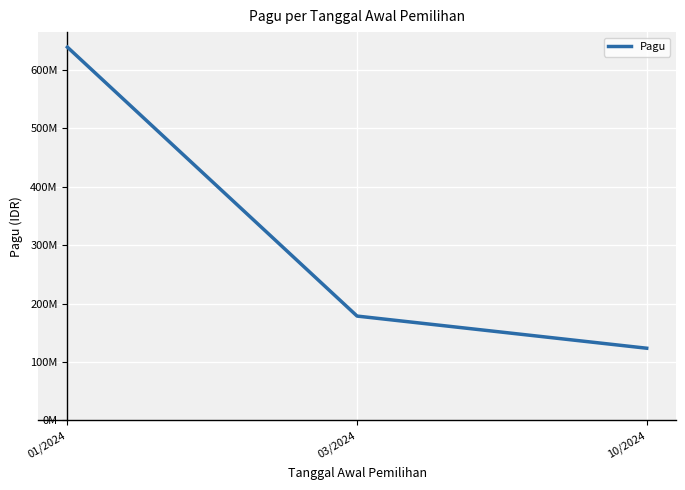

Is it true that the value at 03/2024 is 97112946?

False